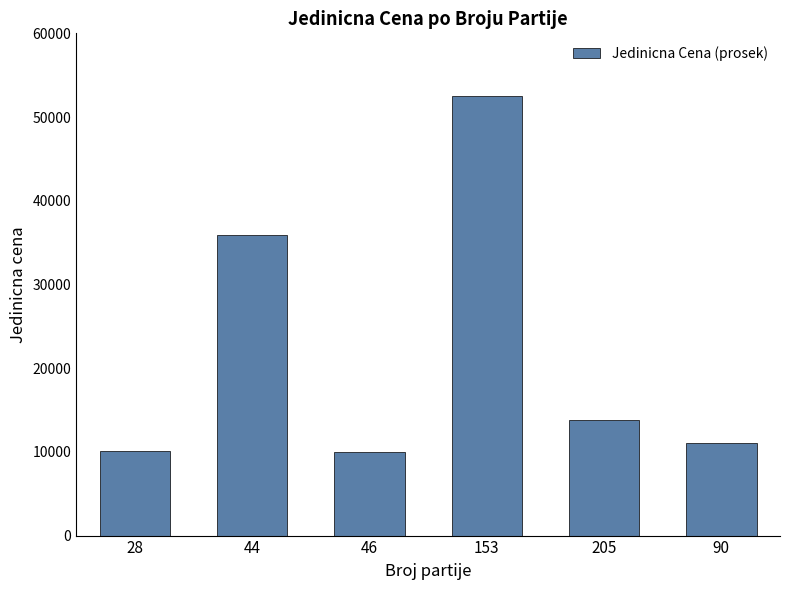

Read the value at 46, to the nearest 50.

9950